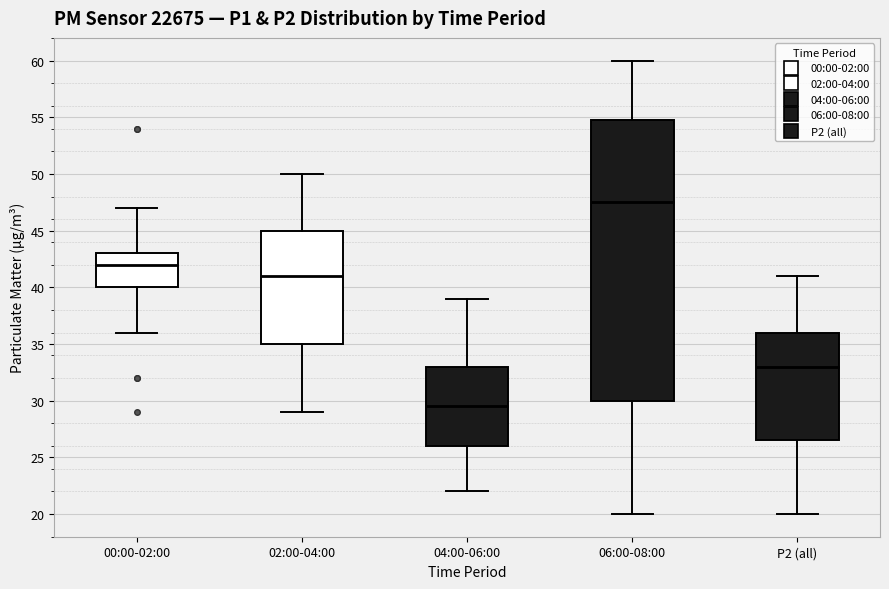

Reading left to right, transcribe this box plot: for each box, give where its median line is, the range the box spans, and where its two whiskers end, as read against the y-axis. The values are not printed on the chart, so give them approximately, as read against the axis.

00:00-02:00: median 42.0, box 40.0 to 43.0, whiskers 36.0 to 47.0
02:00-04:00: median 41.0, box 35.0 to 45.0, whiskers 29.0 to 50.0
04:00-06:00: median 29.5, box 26.0 to 33.0, whiskers 22.0 to 39.0
06:00-08:00: median 47.5, box 30.0 to 55.0, whiskers 20.0 to 60.0
P2 (all): median 33.0, box 26.5 to 36.0, whiskers 20.0 to 41.0